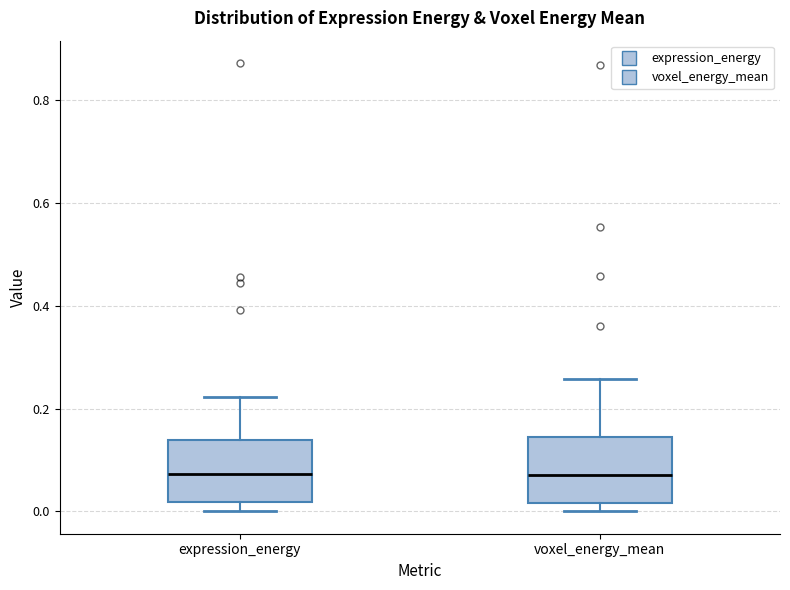

Reading left to right, read every box against the y-axis: the position of its median line, the range the box covers, and the ends of its whiskers. The values are not printed on the chart, so give them approximately, as read against the axis.

expression_energy: median 0.08, box 0.02 to 0.14, whiskers 0.00 to 0.22
voxel_energy_mean: median 0.08, box 0.02 to 0.14, whiskers 0.00 to 0.26